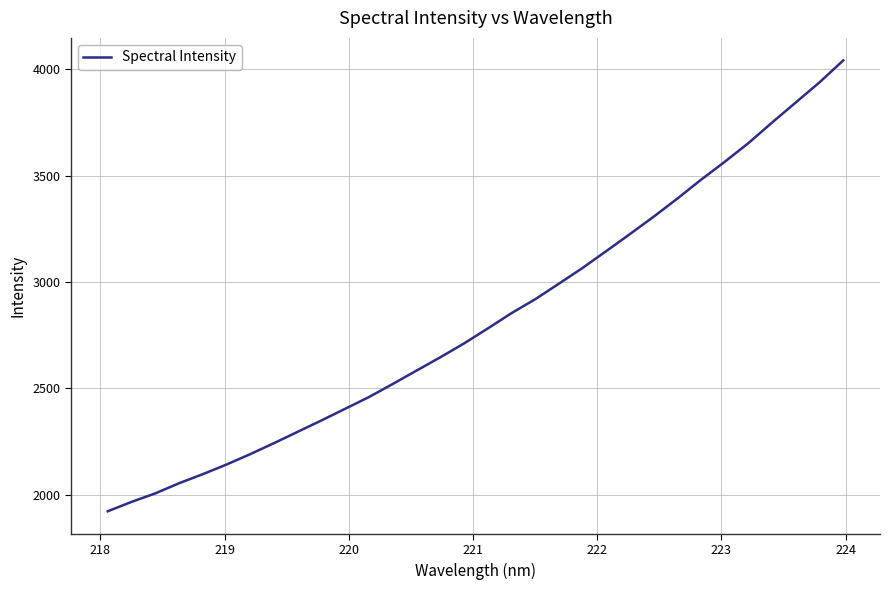

What is the minimum value shown in the chart?

1921.8